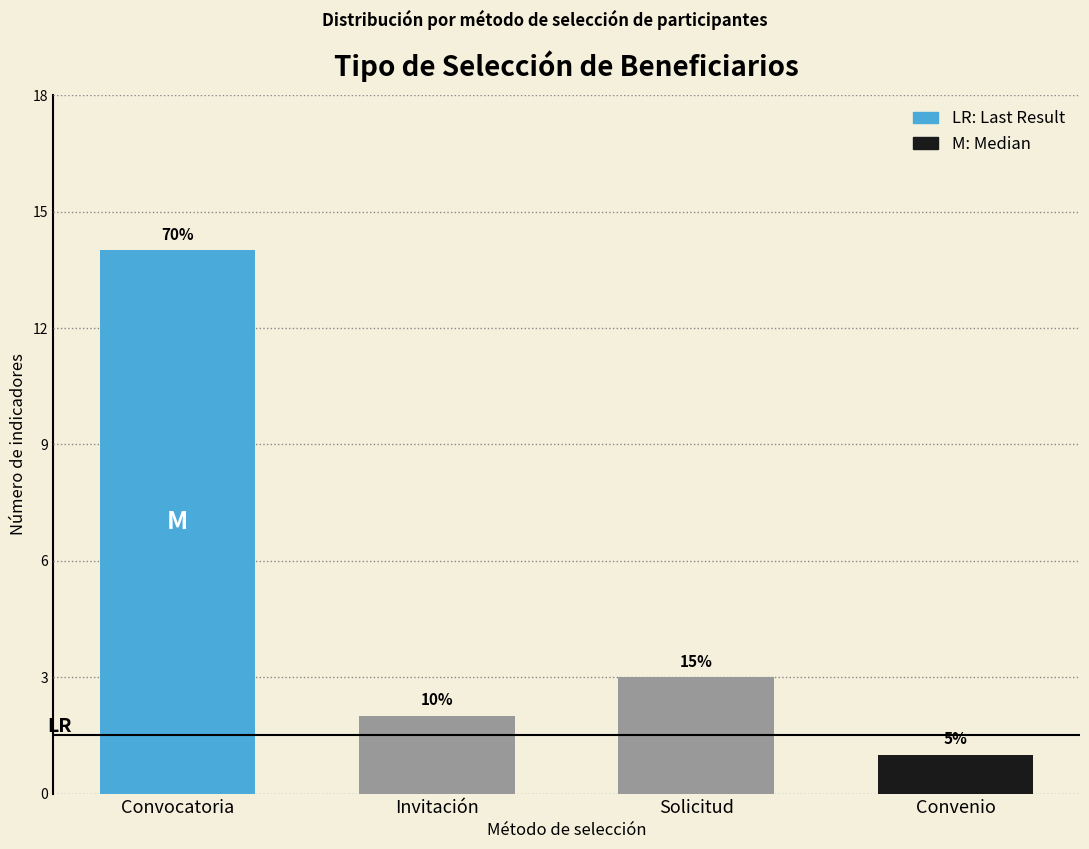

What is the difference between the second highest and second lowest values?

1